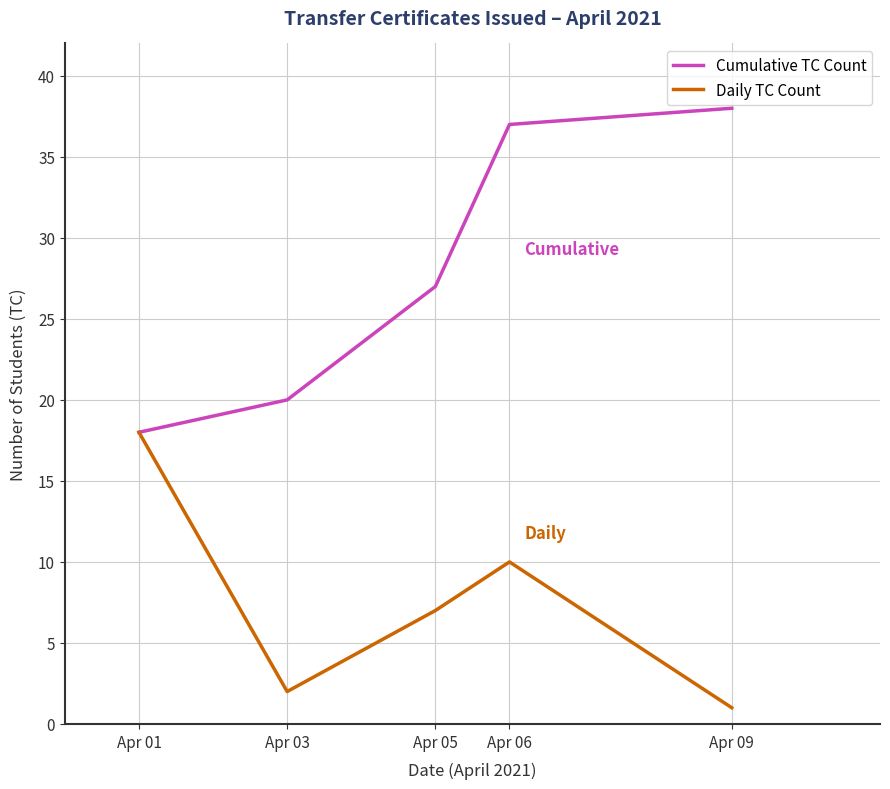

At which category does Daily TC Count reach its first local peak?

Apr 06